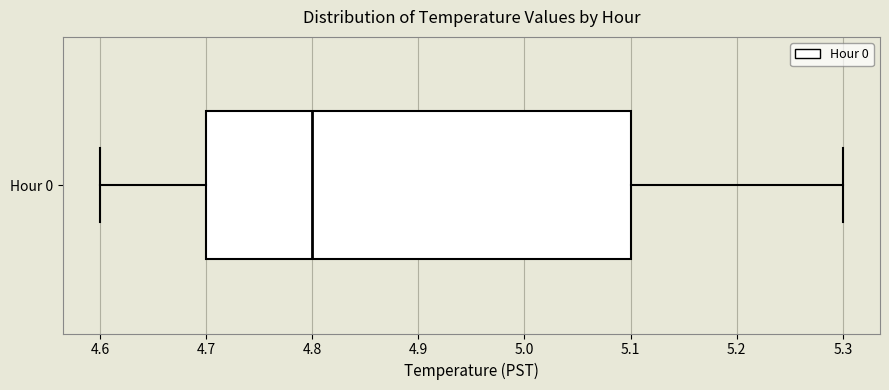

Read this box plot against the x-axis: the position of the median line, the range covered by the box, and the ends of both whiskers. The values are not printed on the chart, so give them approximately, as read against the axis.

median 4.8, box 4.7 to 5.1, whiskers 4.6 to 5.3